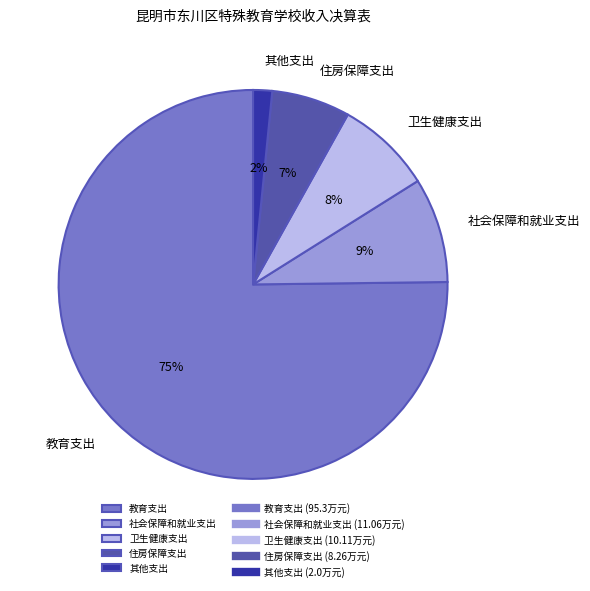

Which category has the smallest portion of the pie?

其他支出